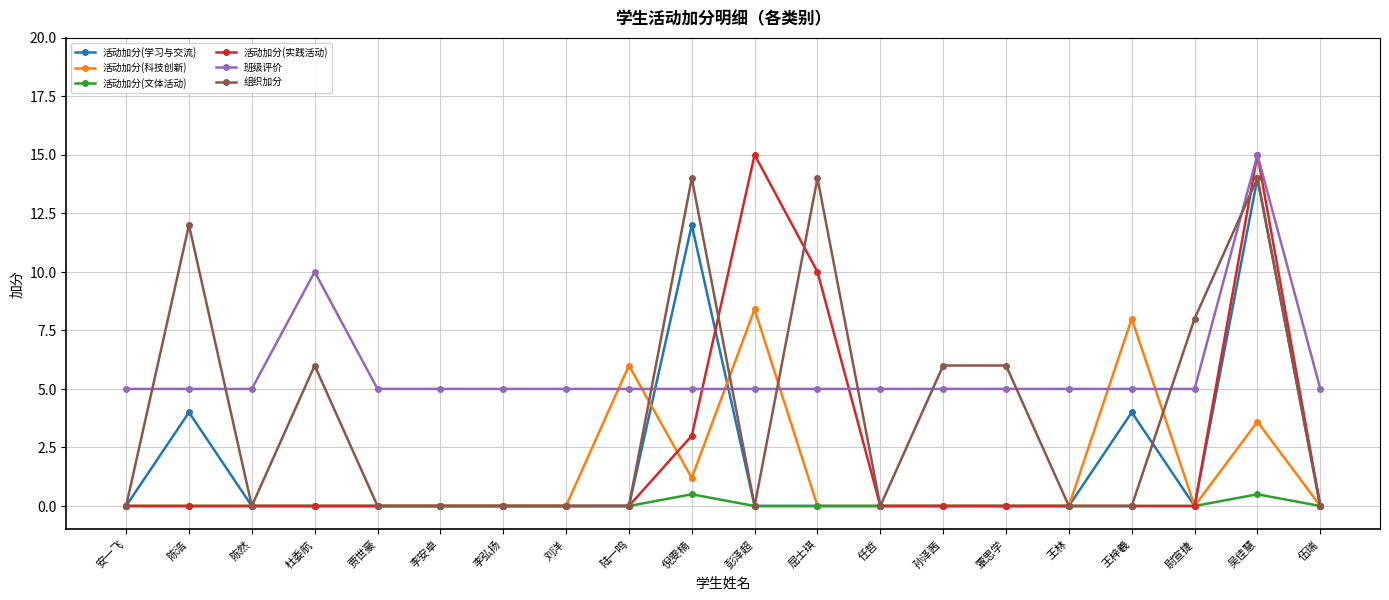

Which series has the largest range (max minus min)?

活动加分(实践活动)